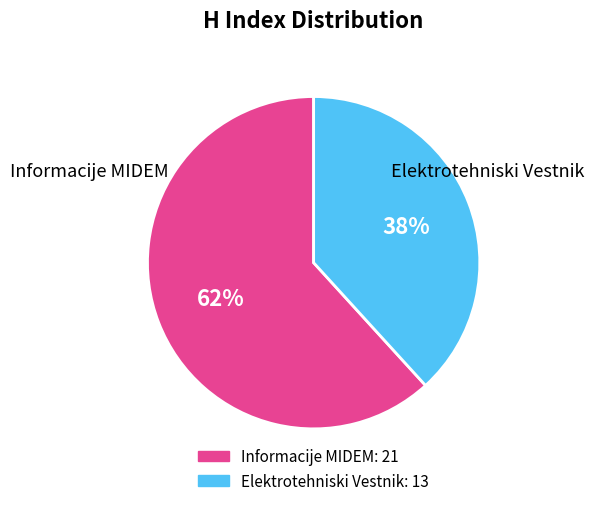

Do Elektrotehniski Vestnik and Informacije MIDEM together represent more than half of the pie?

Yes